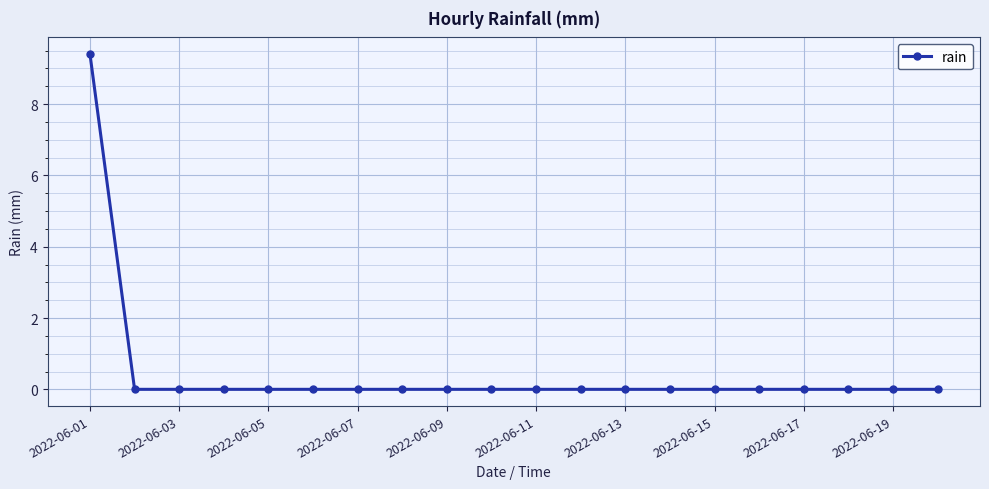

What is the maximum value shown in the chart?

9.4